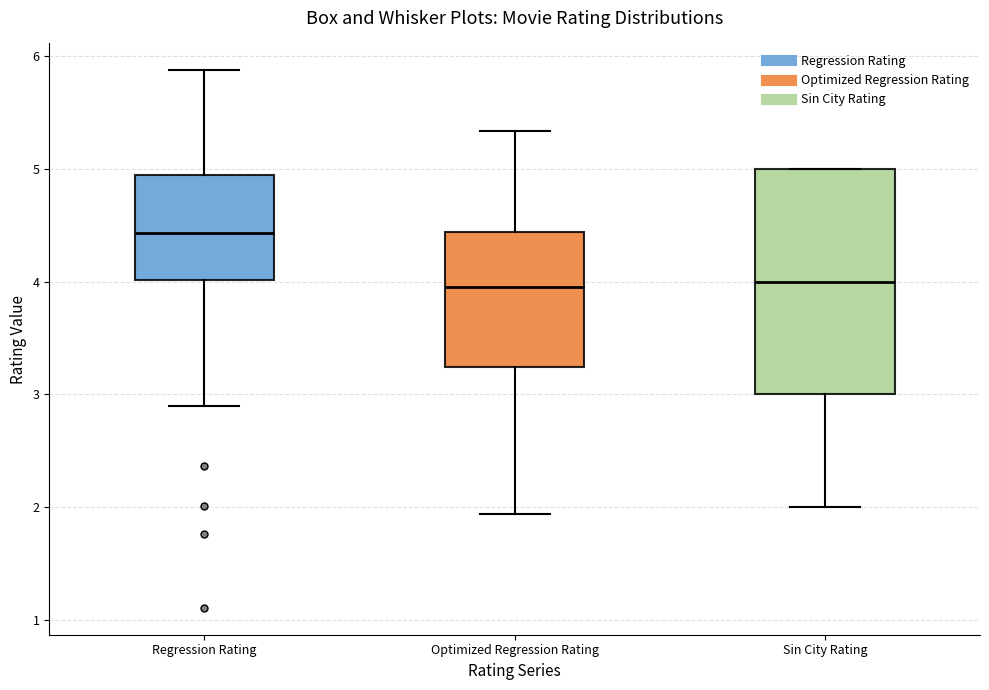

Reading left to right, transcribe this box plot: for each box, give where its median line is, the range the box spans, and where its two whiskers end, as read against the y-axis. The values are not printed on the chart, so give them approximately, as read against the axis.

Regression Rating: median 4.4, box 4.0 to 4.9, whiskers 2.9 to 5.9
Optimized Regression Rating: median 4.0, box 3.2 to 4.4, whiskers 1.9 to 5.3
Sin City Rating: median 4.0, box 3.0 to 5.0, whiskers 2.0 to 5.0